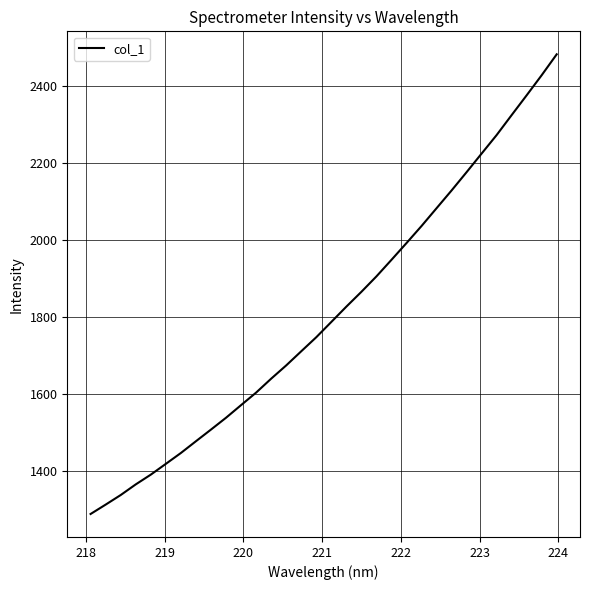

What is the minimum value shown in the chart?

1288.7